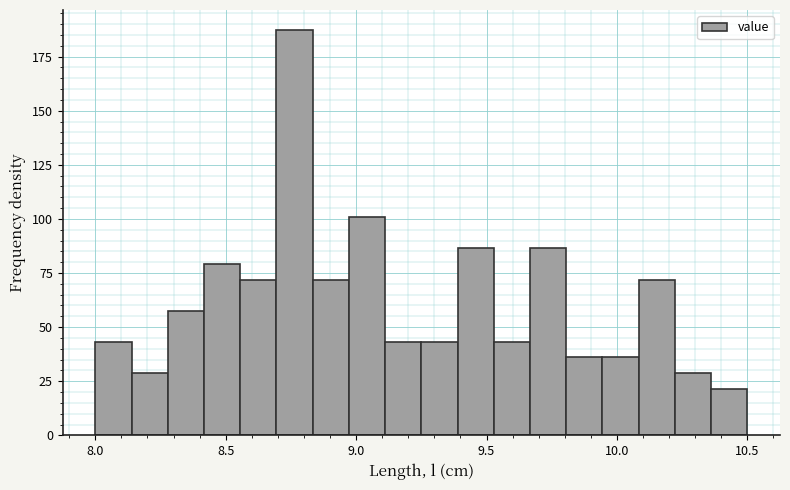

Around what value on the x-axis is the tallest bar? Give the approximate position of its centre, as read against the axis.

8.75